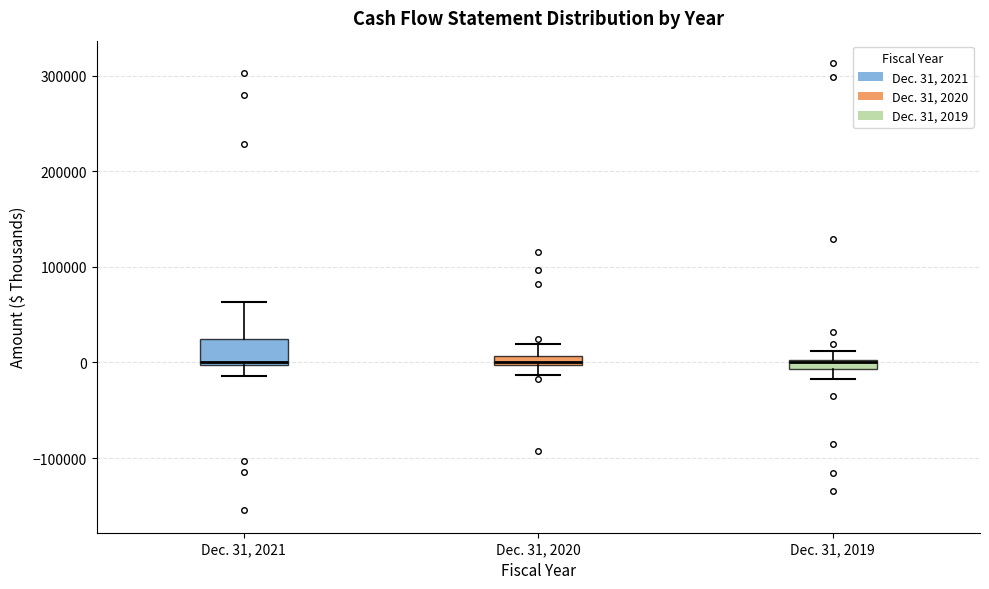

Where is the lower edge of the box for Dec. 31, 2019 on the y-axis? The values are not printed on the chart, so give them approximately, as read against the axis.

-10000